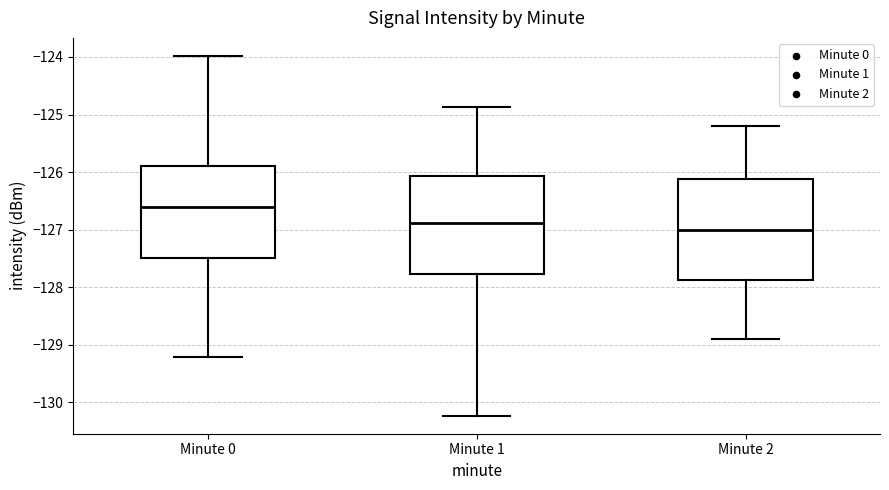

Reading left to right, transcribe this box plot: for each box, give where its median line is, the range the box spans, and where its two whiskers end, as read against the y-axis. The values are not printed on the chart, so give them approximately, as read against the axis.

Minute 0: median -126.6, box -127.5 to -125.9, whiskers -129.2 to -124.0
Minute 1: median -126.9, box -127.8 to -126.1, whiskers -130.2 to -124.9
Minute 2: median -127.0, box -127.9 to -126.1, whiskers -128.9 to -125.2